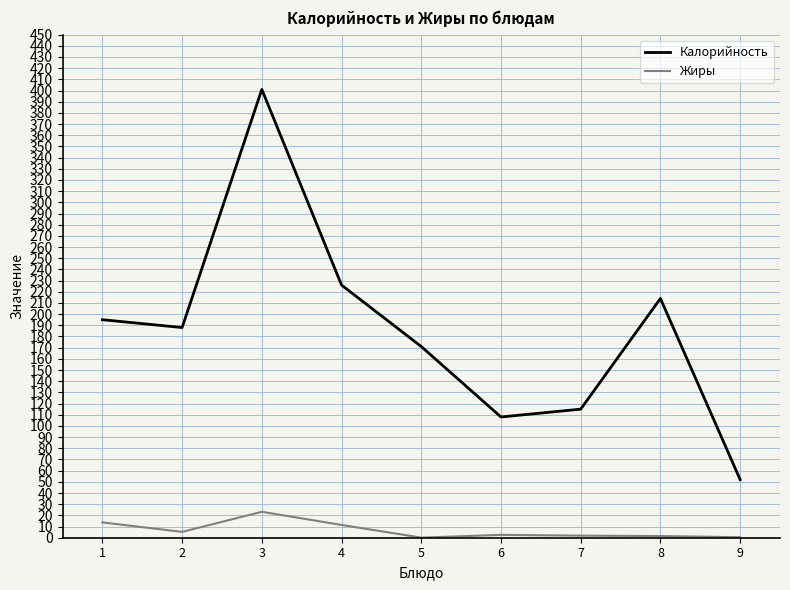

List the series in order of their peak value, highest first.

Калорийность, Жиры